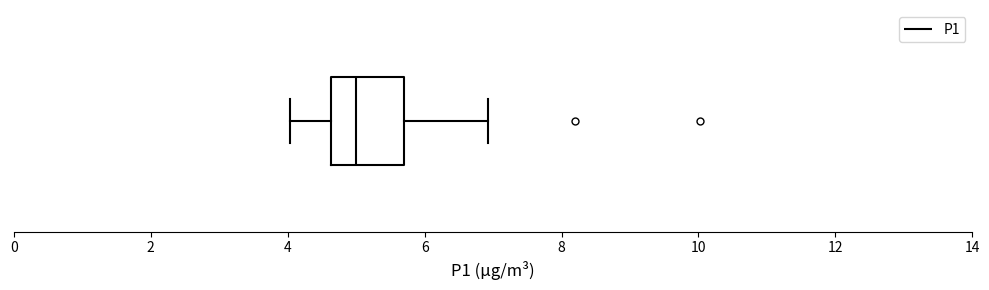

Transcribe this box plot: give where the median line is, the range the box spans, and where the two whiskers end, as read against the x-axis. The values are not printed on the chart, so give them approximately, as read against the axis.

median 5.0, box 4.6 to 5.8, whiskers 4.0 to 7.0